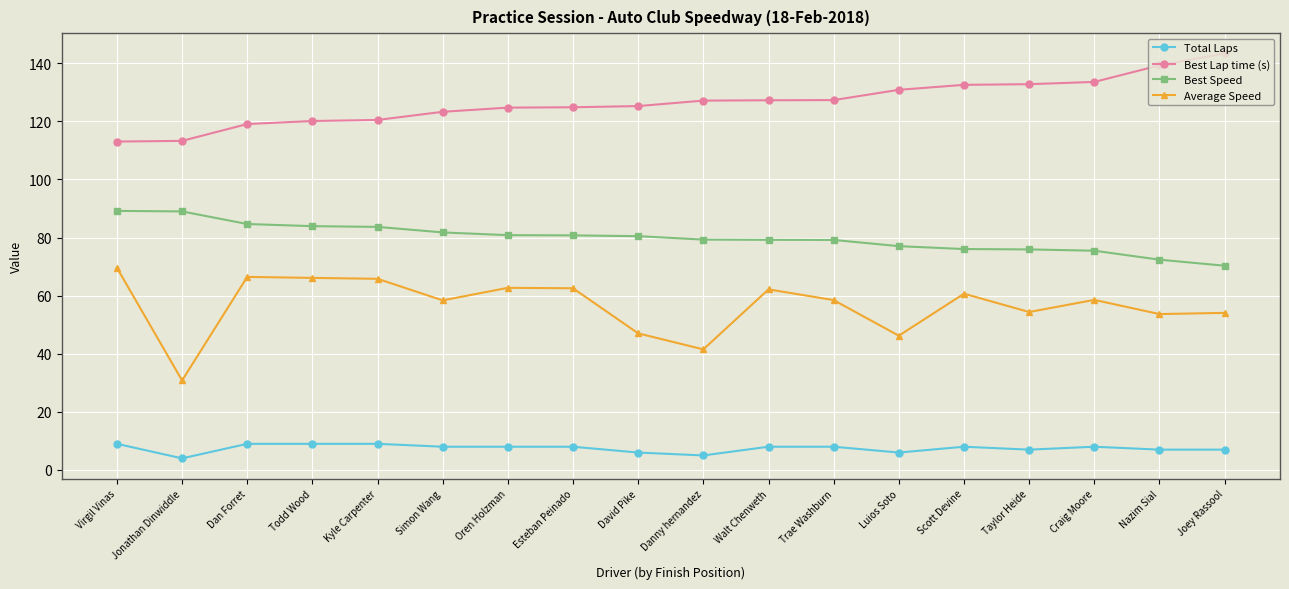

What is the difference between the Total Laps values at Todd Wood and Trae Washburn?

1.0